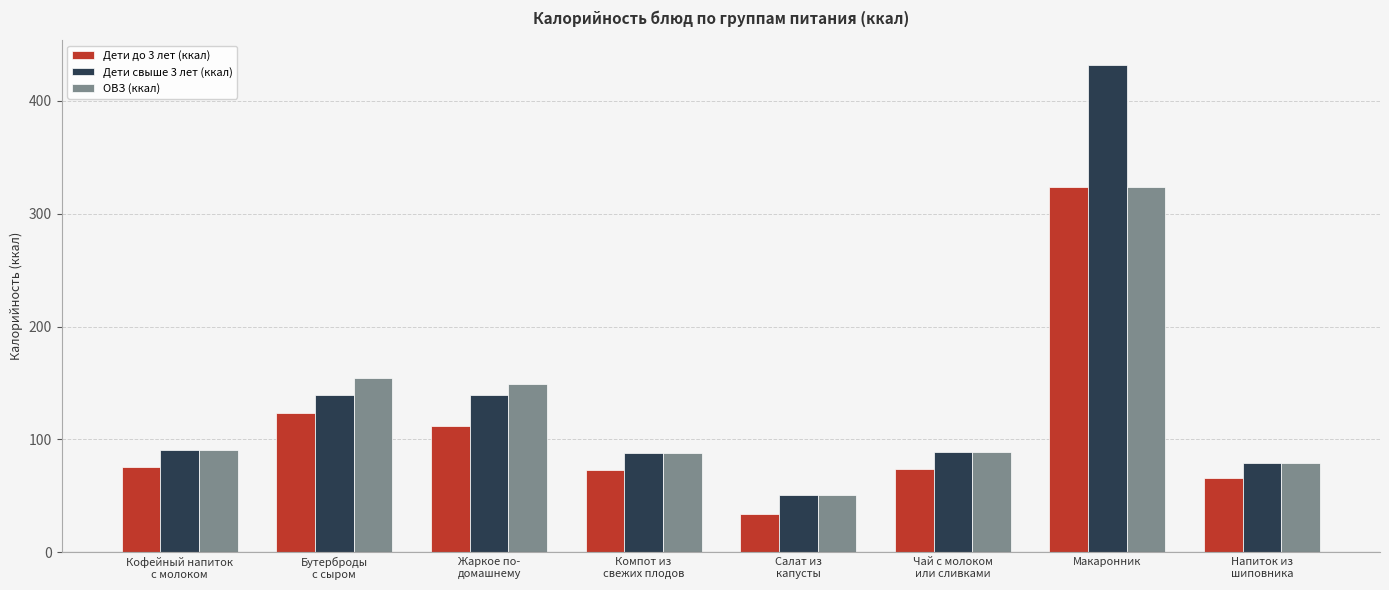

Which series has the largest range (max minus min)?

Дети свыше 3 лет (ккал)